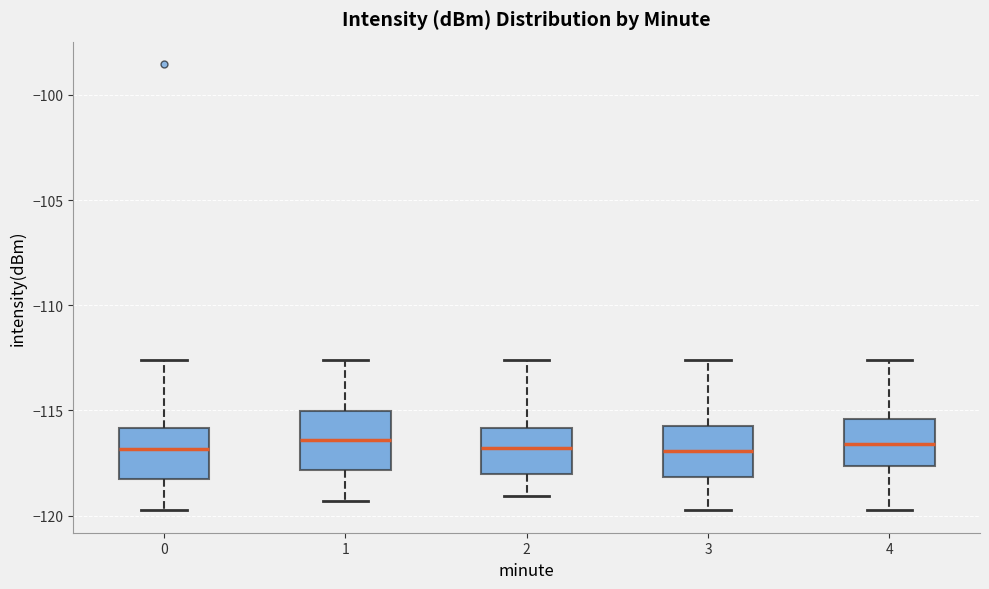

Reading left to right, read every box against the y-axis: the position of its median line, the range the box covers, and the ends of its whiskers. The values are not printed on the chart, so give them approximately, as read against the axis.

0: median -117.0, box -118.0 to -116.0, whiskers -119.5 to -112.5
1: median -116.5, box -118.0 to -115.0, whiskers -119.5 to -112.5
2: median -117.0, box -118.0 to -116.0, whiskers -119.0 to -112.5
3: median -117.0, box -118.0 to -115.5, whiskers -119.5 to -112.5
4: median -116.5, box -117.5 to -115.5, whiskers -119.5 to -112.5